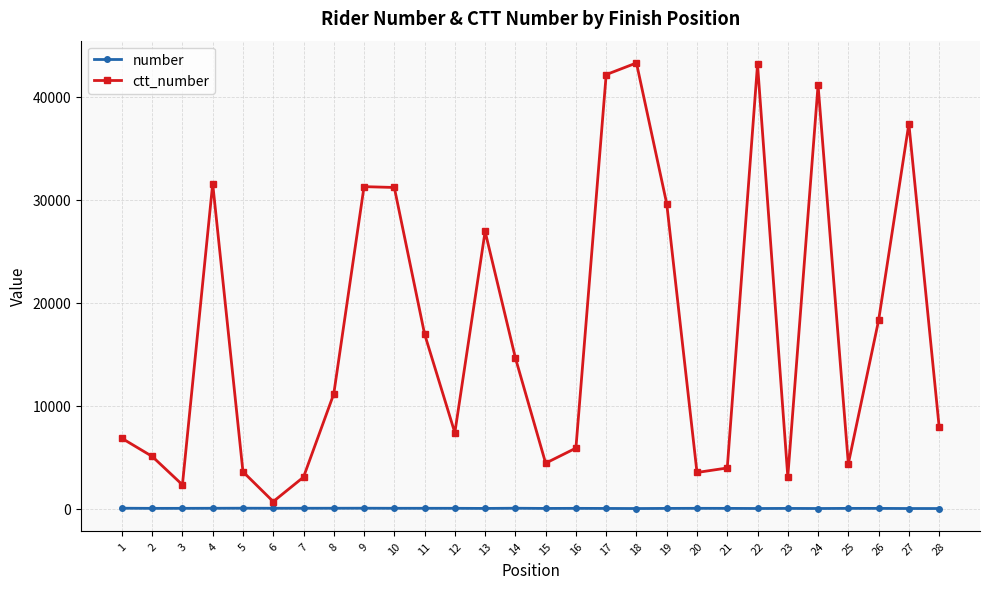

True or false: ctt_number and number intersect in this chart.

False